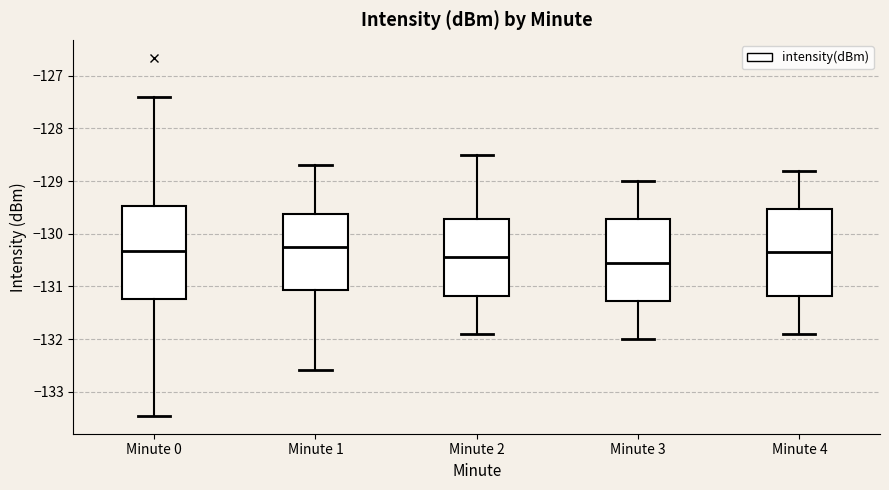

Reading left to right, read every box against the y-axis: the position of its median line, the range the box covers, and the ends of its whiskers. The values are not printed on the chart, so give them approximately, as read against the axis.

Minute 0: median -130.3, box -131.2 to -129.5, whiskers -133.5 to -127.4
Minute 1: median -130.3, box -131.1 to -129.6, whiskers -132.6 to -128.7
Minute 2: median -130.4, box -131.2 to -129.7, whiskers -131.9 to -128.5
Minute 3: median -130.5, box -131.3 to -129.7, whiskers -132.0 to -129.0
Minute 4: median -130.3, box -131.2 to -129.5, whiskers -131.9 to -128.8